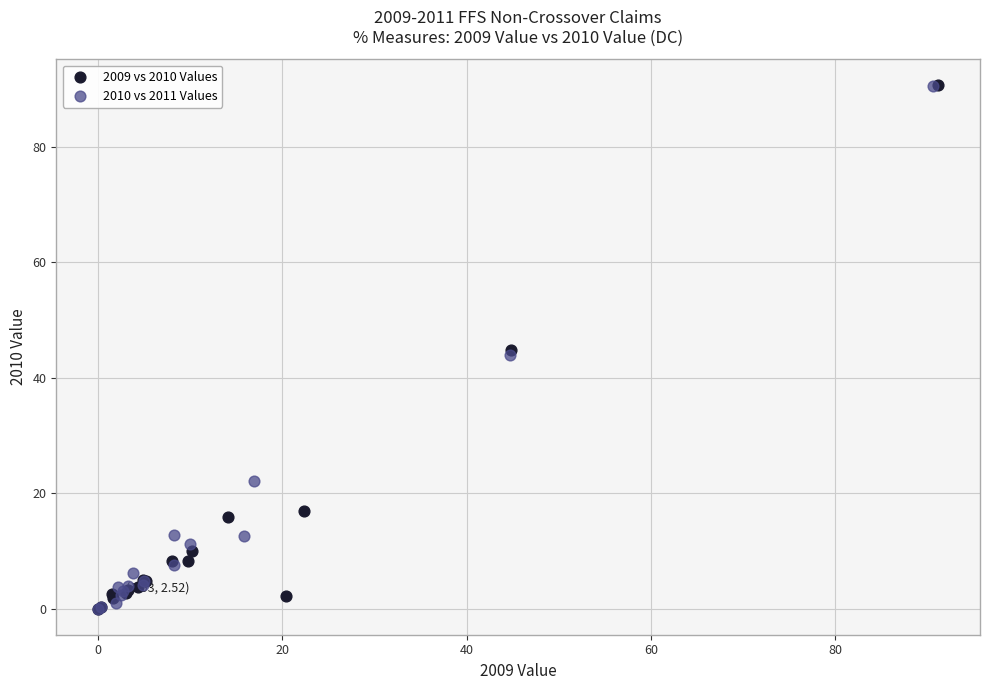

Which series has the widest spread of Y values?

2009 vs 2010 Values